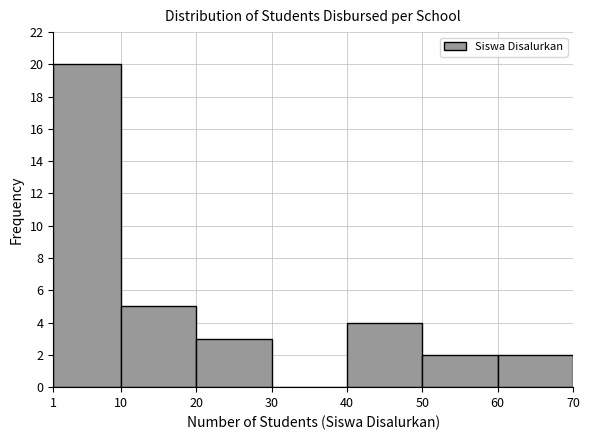

Reading left to right, list every bar in this chart as the range it spans on the x-axis followed by its height. The values are not printed on the chart, so give them approximately, as read against the axis.

1 to 10: 20
10 to 20: 5
20 to 30: 3
30 to 40: 0
40 to 50: 4
50 to 60: 2
60 to 70: 2